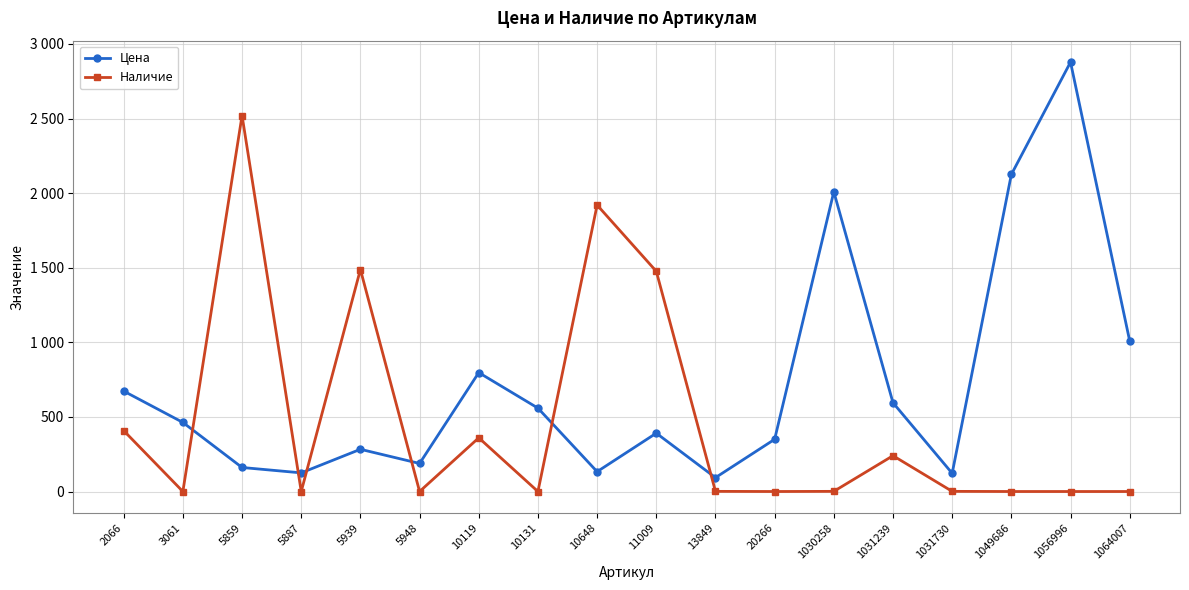

Where is the first local minimum for Наличие?

3061